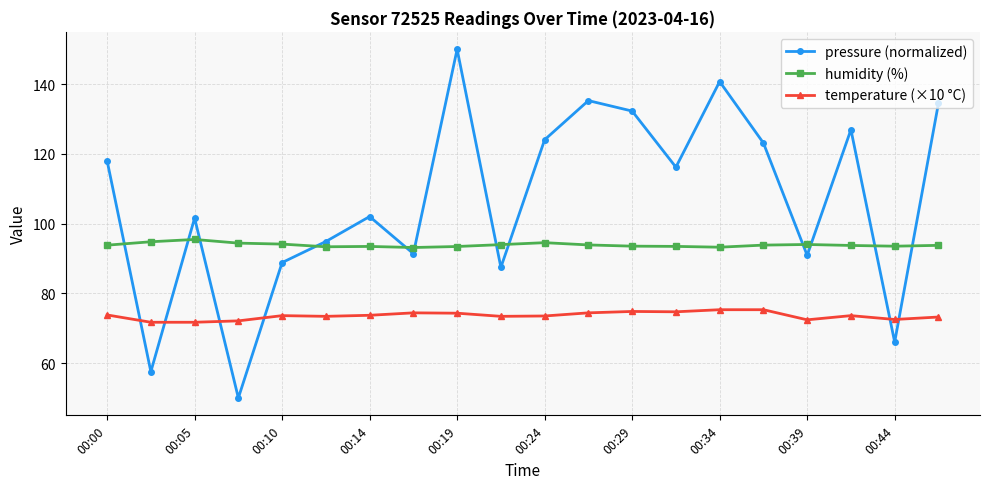

List the series in order of their peak value, highest first.

pressure (normalized), humidity (%), temperature (×10 °C)